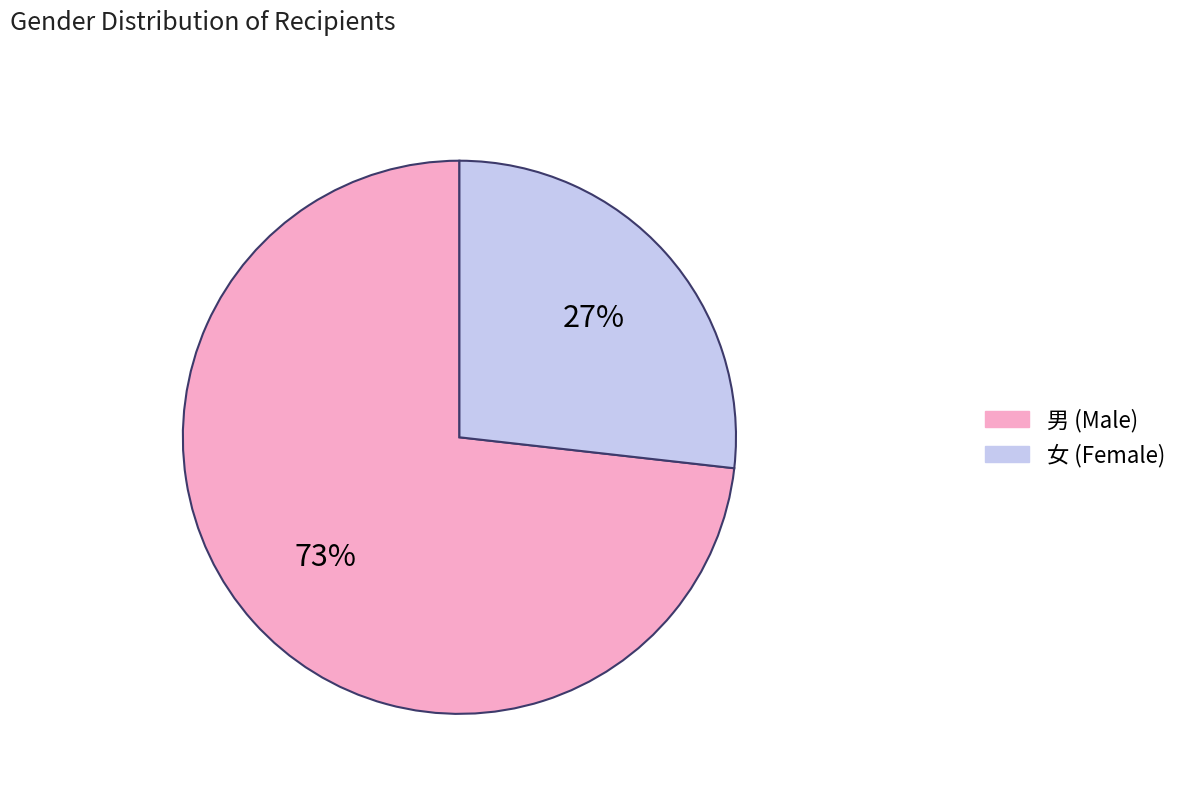

Combined, do 男 and 女 account for over 50%?

Yes